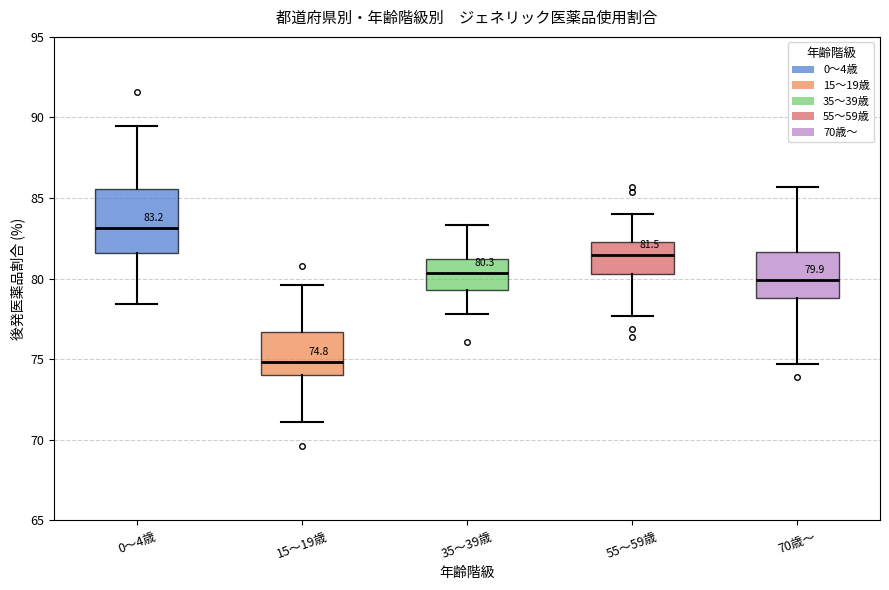

Comparing the boxes themselves (not the whiskers), which one is the tallest?

0～4歳